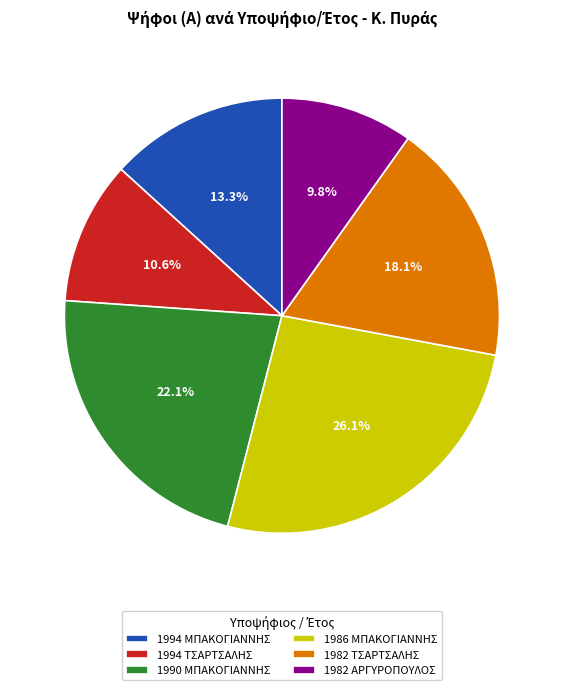

Which category has the biggest portion of the pie?

1986 ΜΠΑΚΟΓΙΑΝΝΗΣ